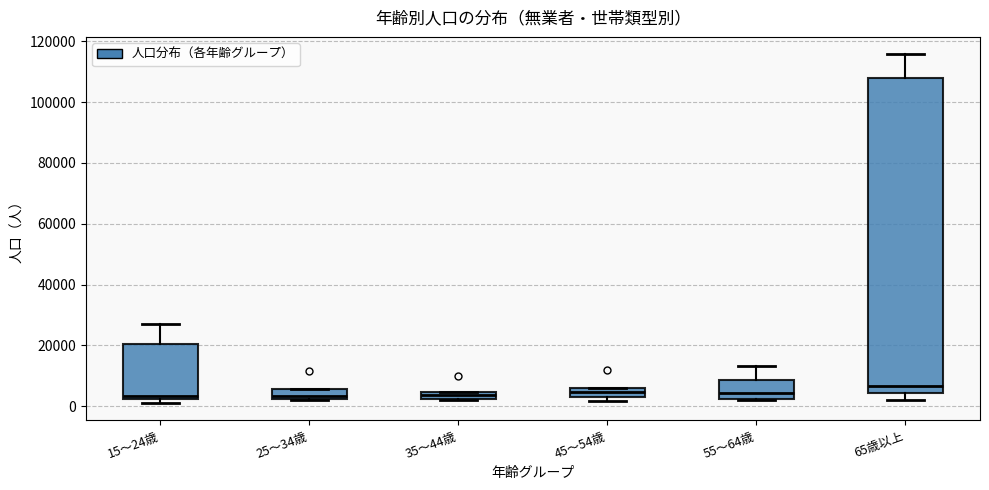

Which box is the tallest, from its lower edge to its upper edge?

65歳以上